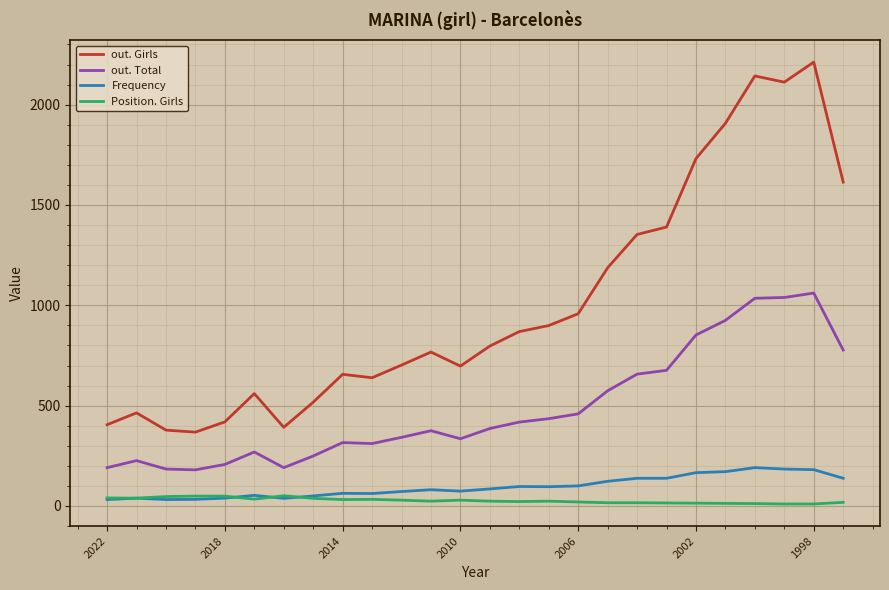

What is the maximum value for out. Girls?

2212